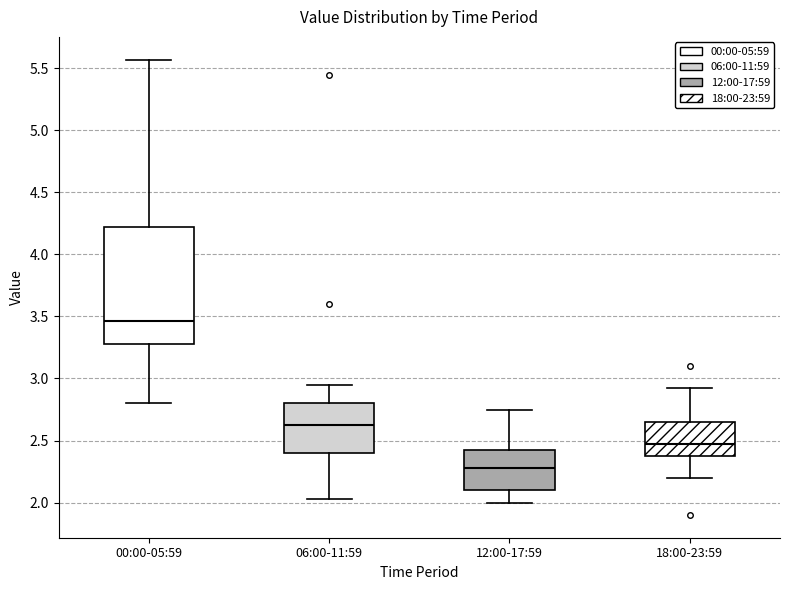

Which box has the highest median line?

00:00-05:59